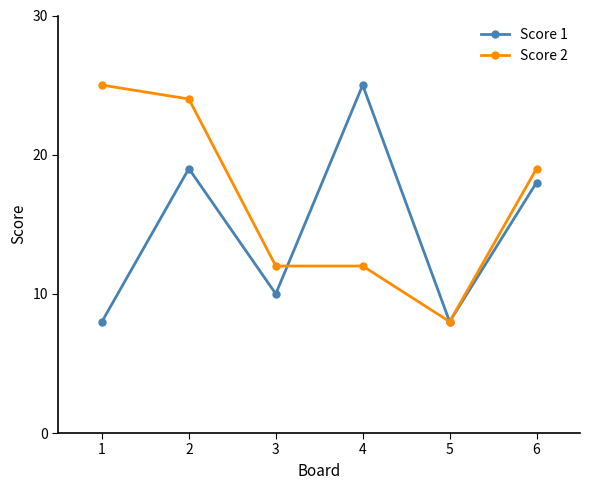

What is the spread (max minus min) of values at 6?

1